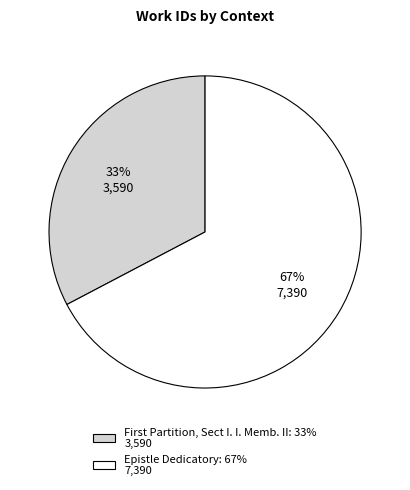

How many segments does this pie chart have?

2